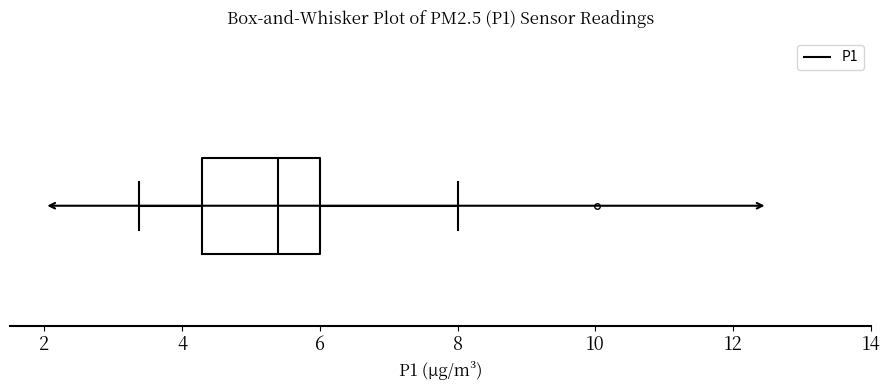

Where is the left edge of the box on the x-axis? The values are not printed on the chart, so give them approximately, as read against the axis.

4.2